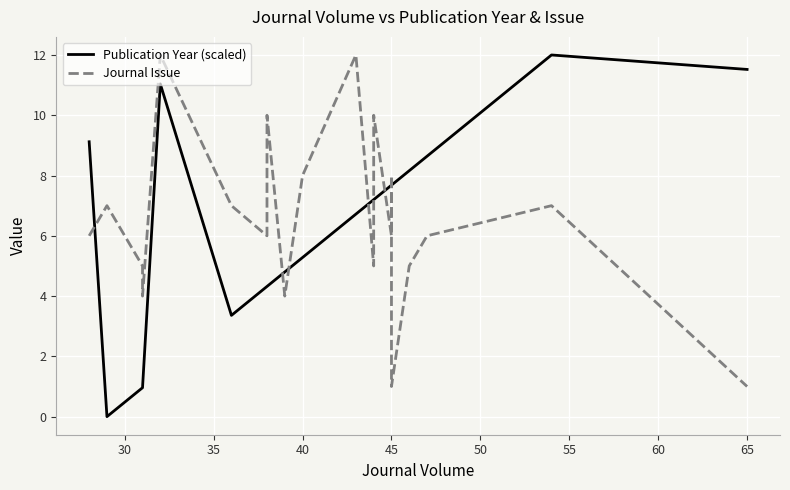

What are all the series names shown in the legend?

Publication Year (scaled), Journal Issue